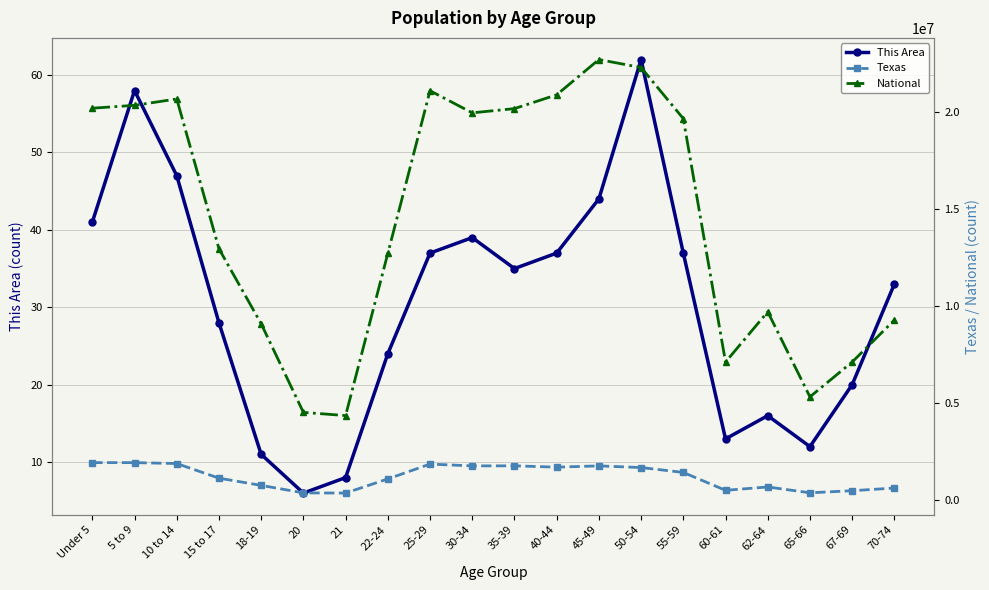

Is the value of Texas at 55-59 greater than the value of This Area at Under 5?

Yes